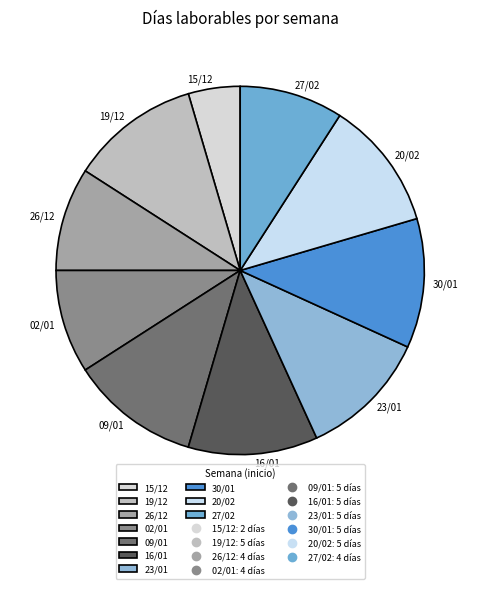

The 27/02 slice represents 23% of the pie. True or false?

False